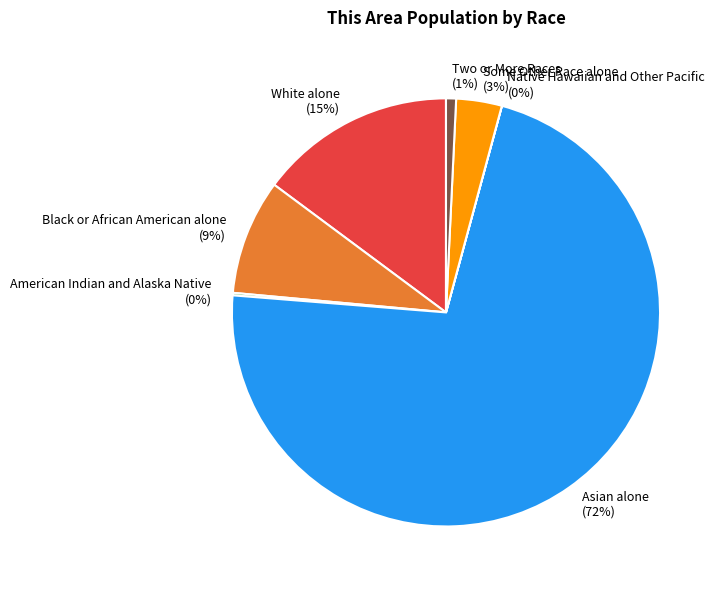

Is the sum of Some Other Race alone and Two or More Races greater than half?

No